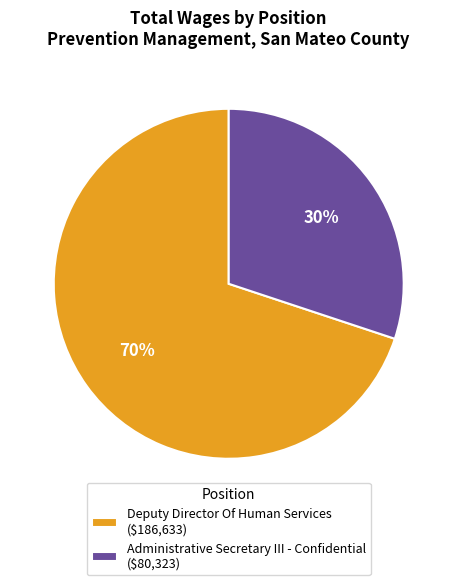

To the nearest percent, what percentage of the pie is Deputy Director Of Human Services?

70%